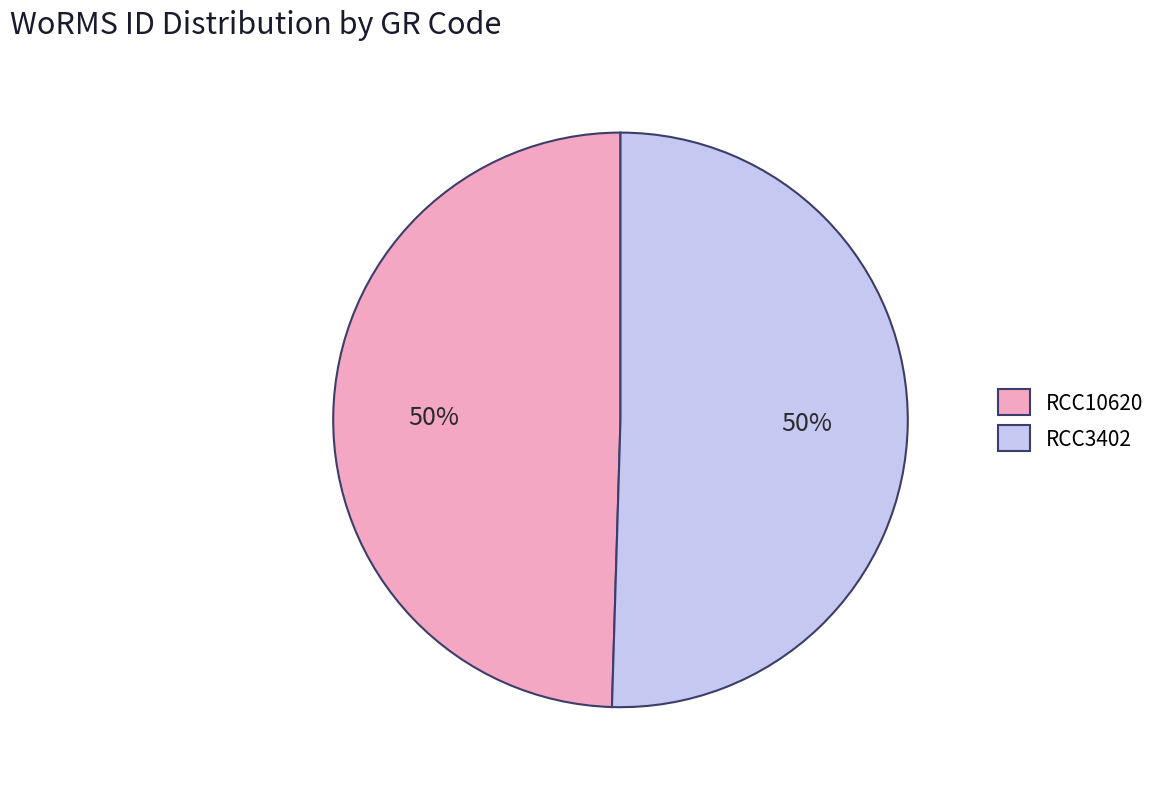

The RCC3402 slice represents 50% of the pie. True or false?

True